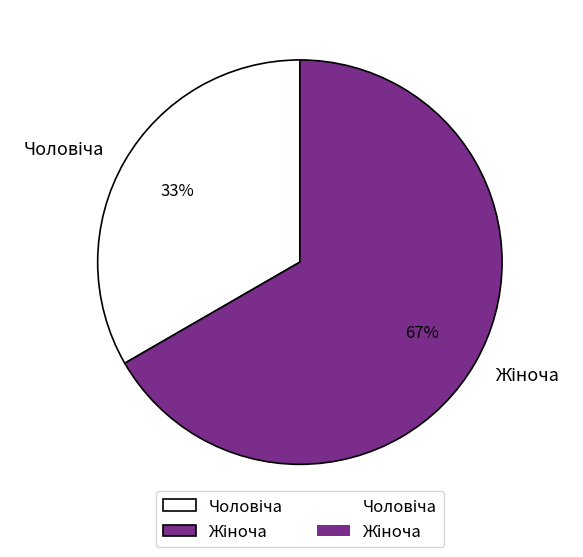

To the nearest percent, what is the average slice percentage?

50%